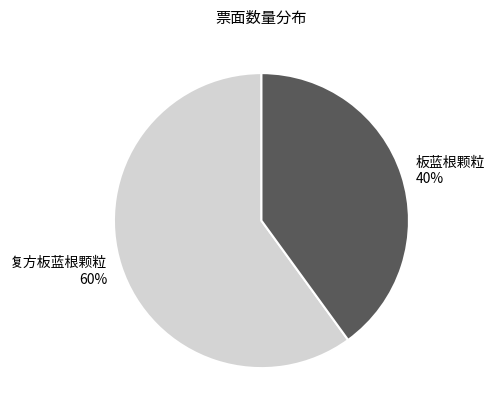

Combined, do 复方板蓝根颗粒 and 板蓝根颗粒 account for over 50%?

Yes